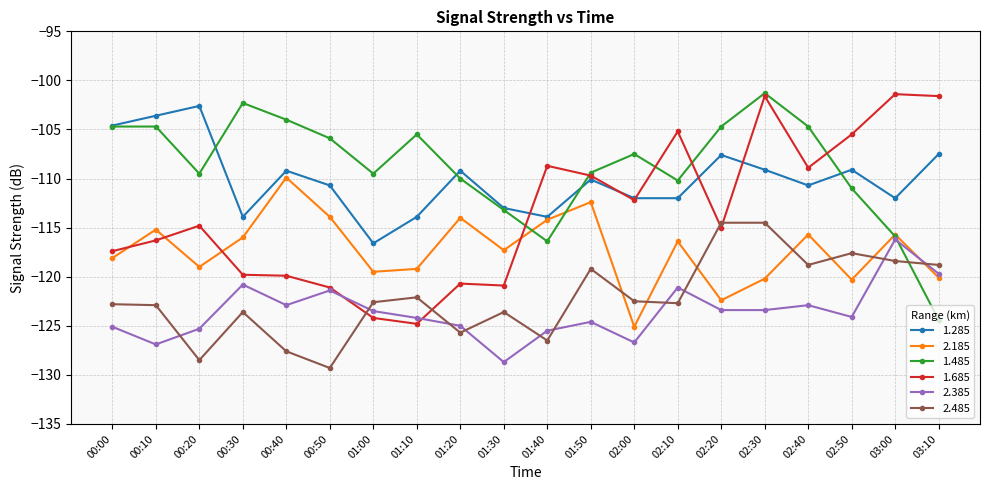

True or false: 1.285 has a value of -116.6 at 01:00.

True